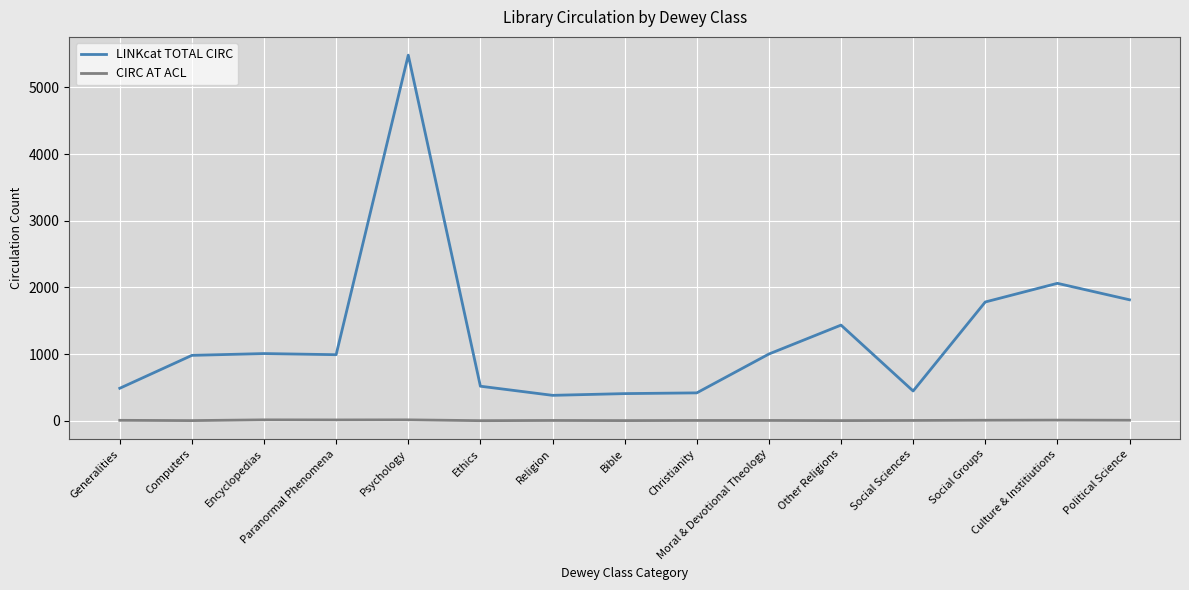

What is the maximum value shown in the chart?

5485